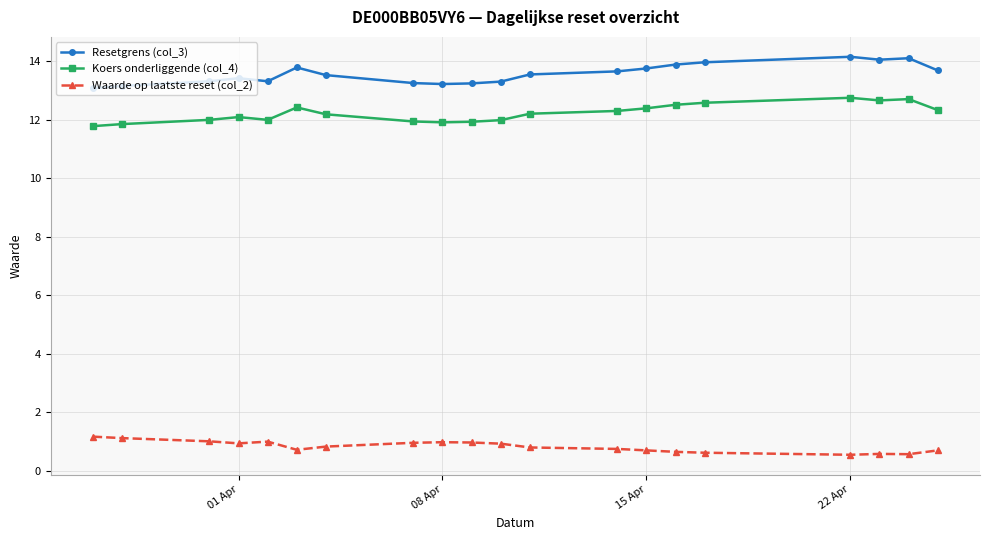

What is the difference between the second highest and minimum values in the Koers onderliggende (col_4) series?

0.9